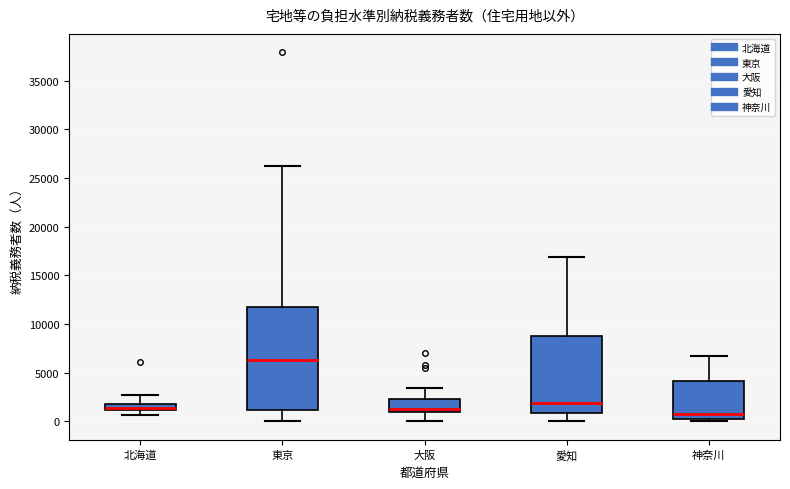

Which box is the tallest, from its lower edge to its upper edge?

東京